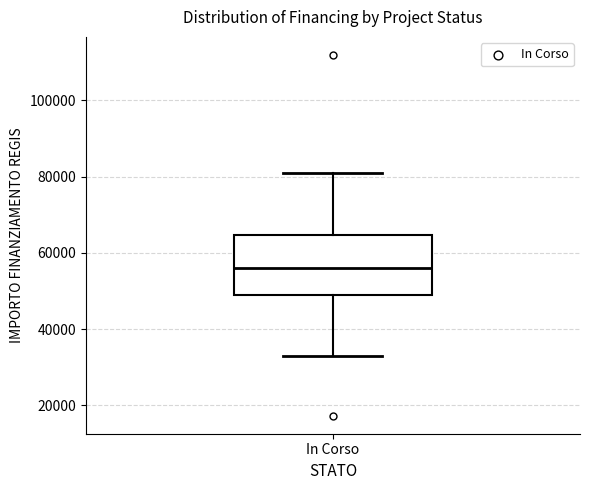

Read this box plot against the y-axis: the position of the median line, the range covered by the box, and the ends of both whiskers. The values are not printed on the chart, so give them approximately, as read against the axis.

median 56000, box 50000 to 64000, whiskers 32000 to 80000